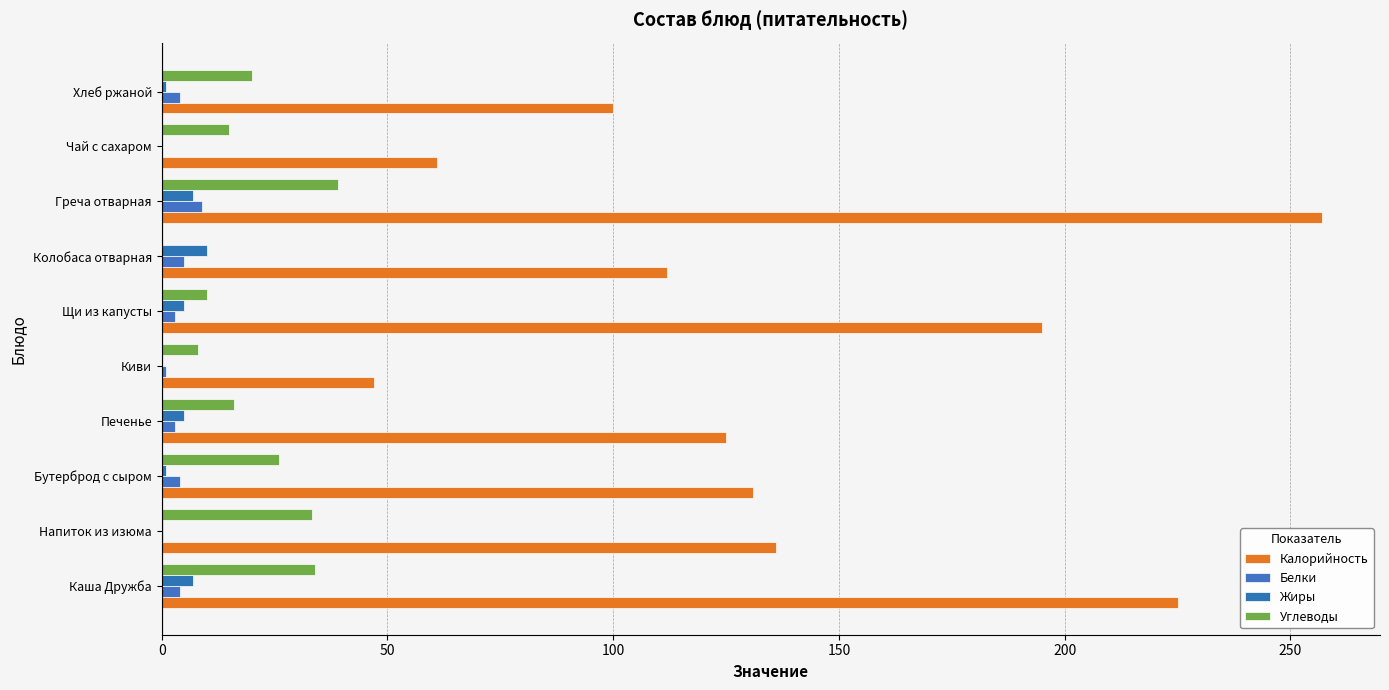

How many positive values does the Углеводы series have?

9